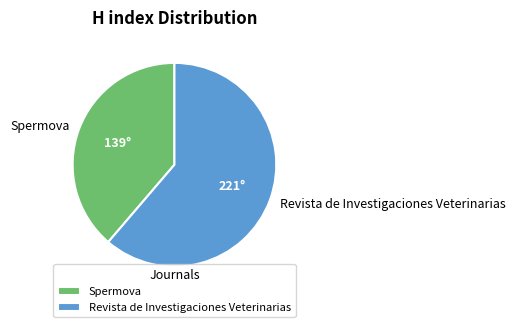

The Revista de Investigaciones Veterinarias slice represents 68% of the pie. True or false?

False